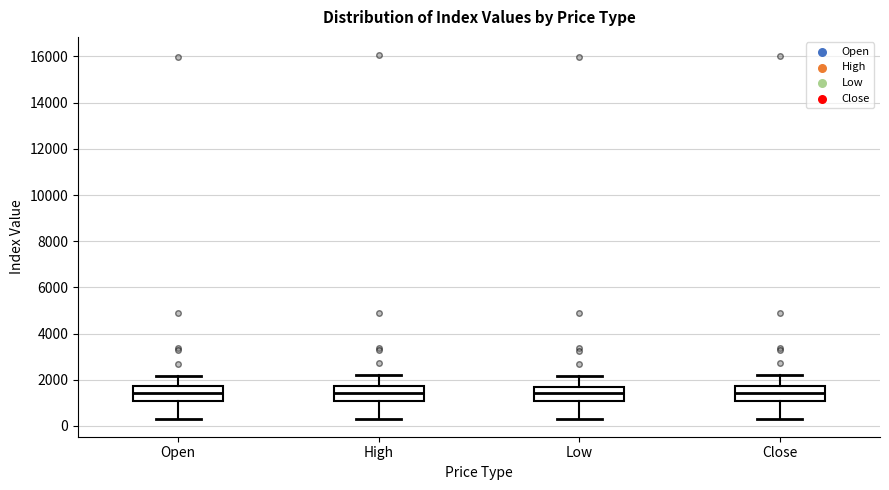

Where does the upper whisker of the box for Close end on the y-axis? The values are not printed on the chart, so give them approximately, as read against the axis.

2200